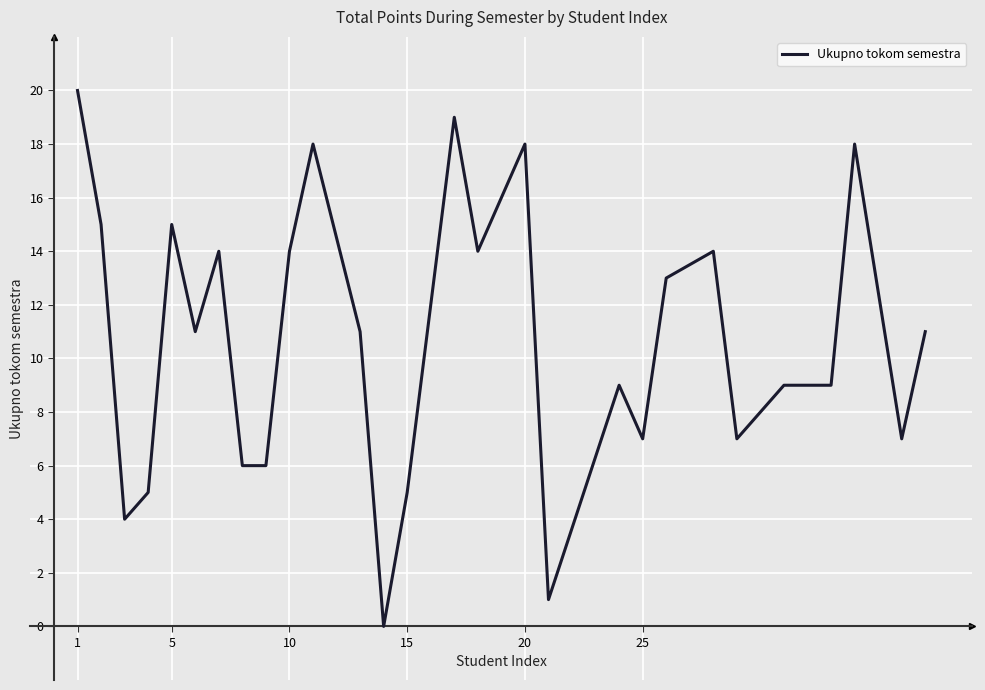

What is the maximum value shown in the chart?

20